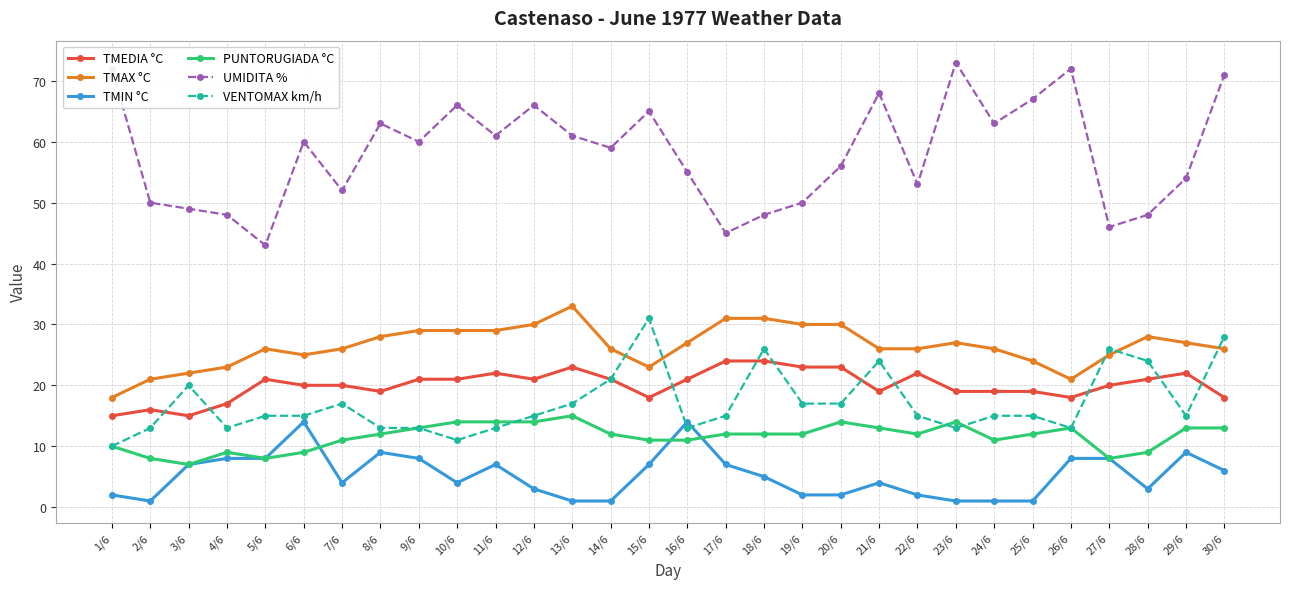

At 15/6, list the series in order from largest to smallest.

UMIDITA %, VENTOMAX km/h, TMAX °C, TMEDIA °C, PUNTORUGIADA °C, TMIN °C